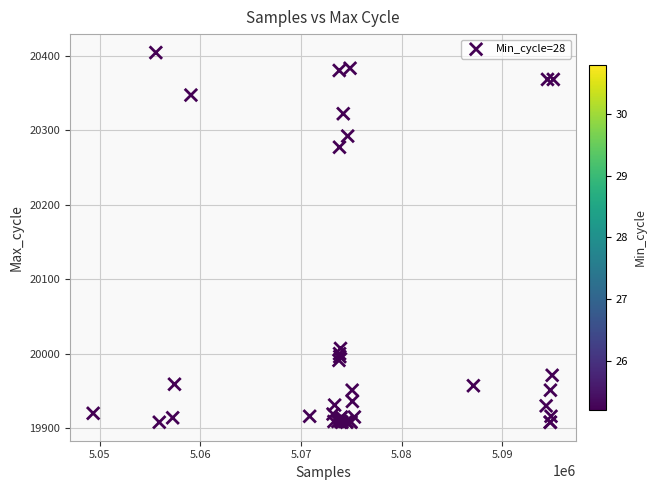

What Y value in the scatter plot is closest to 20156?

20277